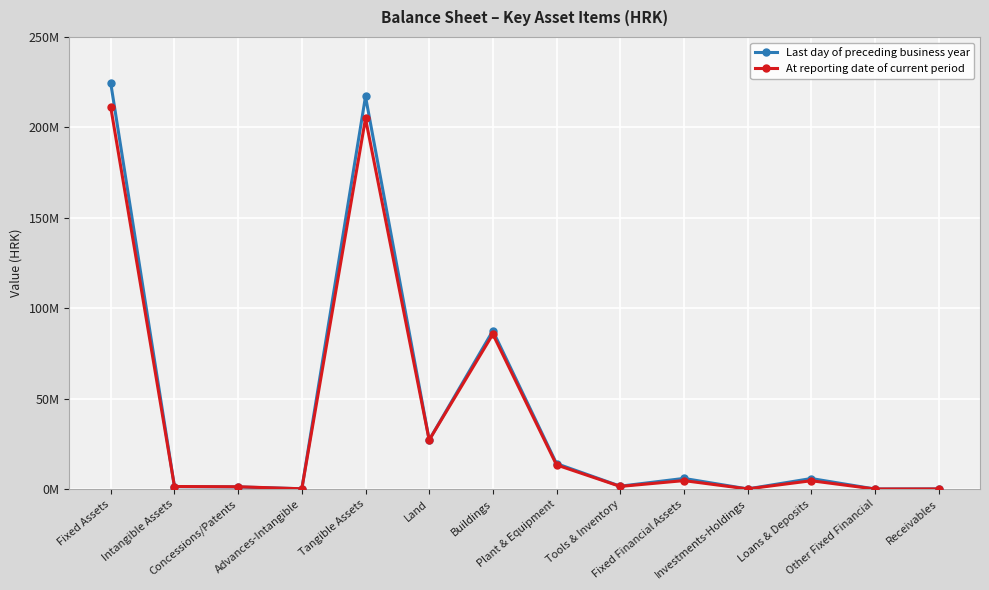

List the series in order of their overall mean, lowest first.

At reporting date of current period, Last day of preceding business year